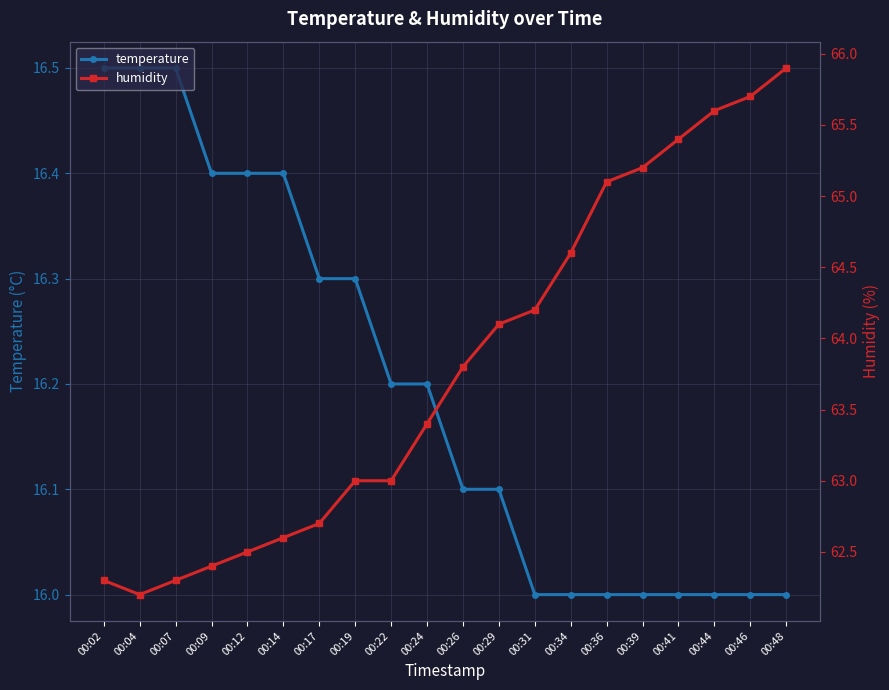

At 00:46, list the series in order from largest to smallest.

humidity, temperature